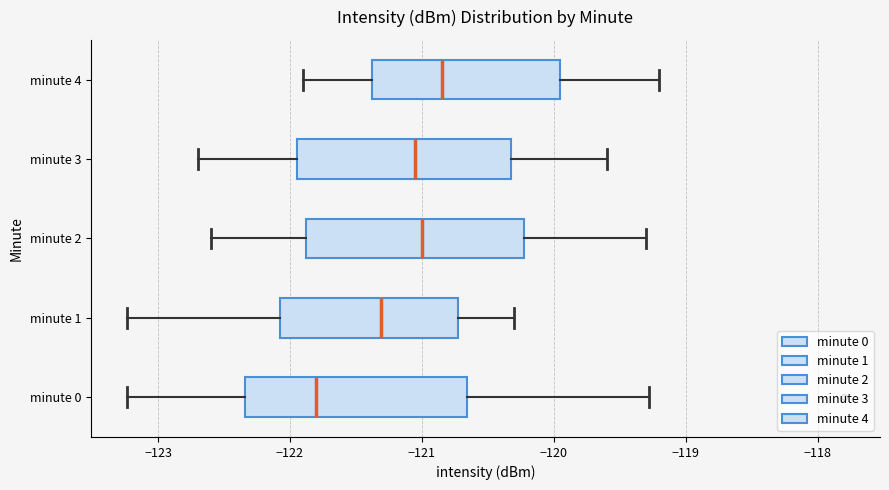

Reading bottom to top, transcribe this box plot: for each box, give where its median line is, the range the box spans, and where its two whiskers end, as read against the x-axis. The values are not printed on the chart, so give them approximately, as read against the axis.

minute 0: median -121.8, box -122.3 to -120.7, whiskers -123.2 to -119.3
minute 1: median -121.3, box -122.1 to -120.7, whiskers -123.2 to -120.3
minute 2: median -121.0, box -121.9 to -120.2, whiskers -122.6 to -119.3
minute 3: median -121.0, box -121.9 to -120.3, whiskers -122.7 to -119.6
minute 4: median -120.8, box -121.4 to -119.9, whiskers -121.9 to -119.2